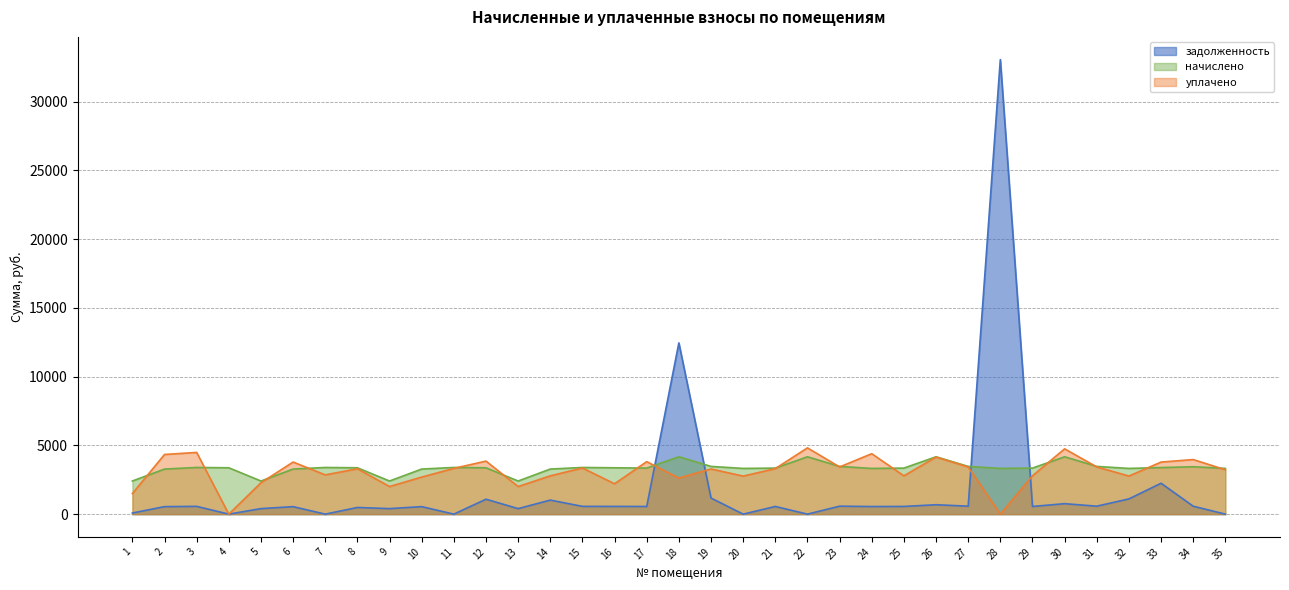

In задолженность, how many points are lower than both neighbors (excluding endpoints)?

12